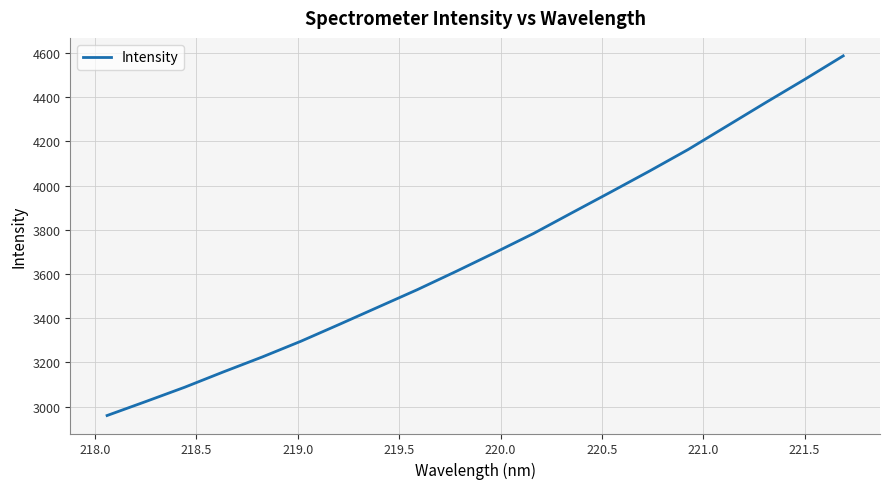

What is the maximum value shown in the chart?

4587.4